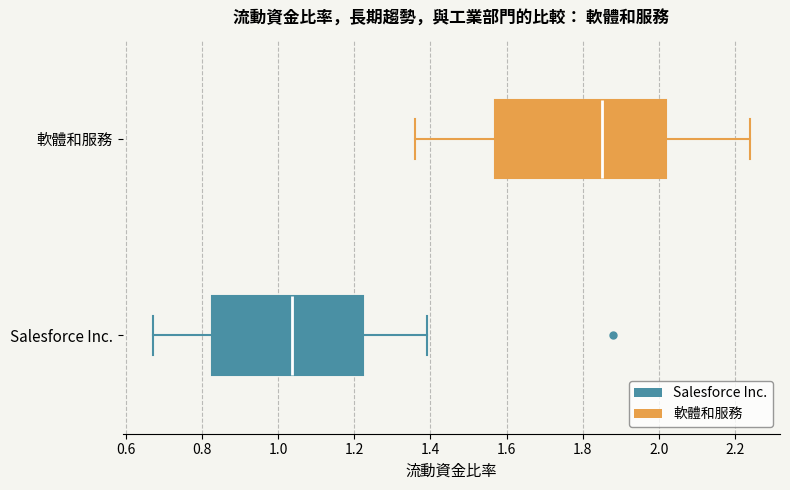

Reading bottom to top, read every box against the x-axis: the position of its median line, the range the box covers, and the ends of its whiskers. The values are not printed on the chart, so give them approximately, as read against the axis.

Salesforce Inc.: median 1.04, box 0.82 to 1.22, whiskers 0.68 to 1.40
軟體和服務: median 1.86, box 1.58 to 2.02, whiskers 1.36 to 2.24